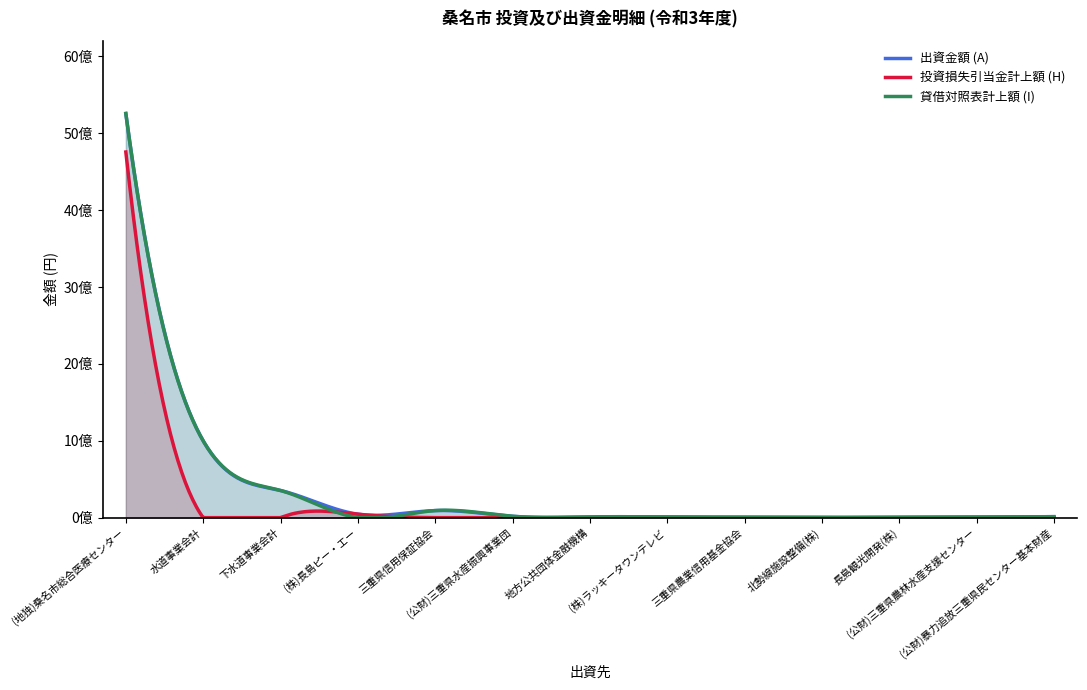

True or false: there are more than 2 points higher than both neighbors.

False